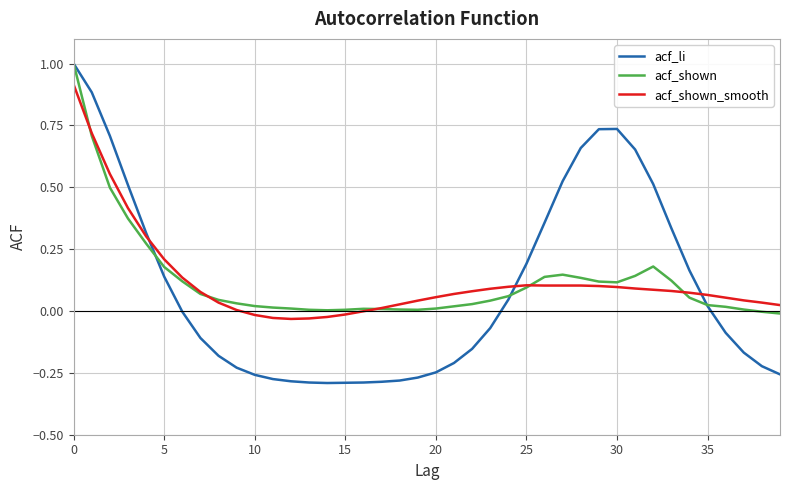

How many categories are shown in the chart?

40